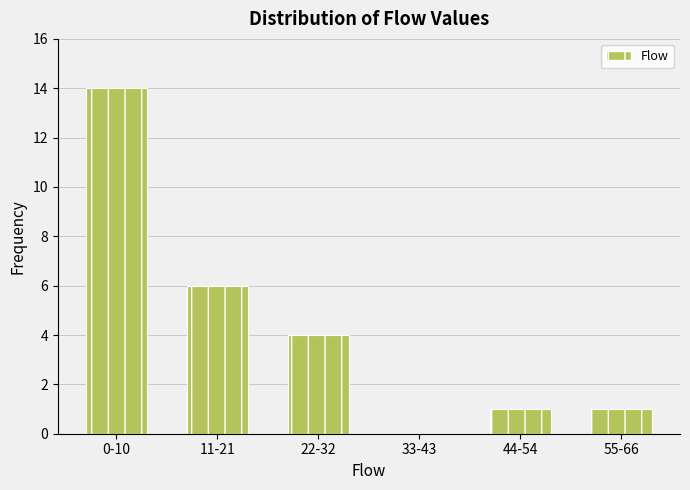

Reading left to right, transcribe all the data shown in this chart.

0-10=14	11-21=6	22-32=4	33-43=0	44-54=1	55-66=1